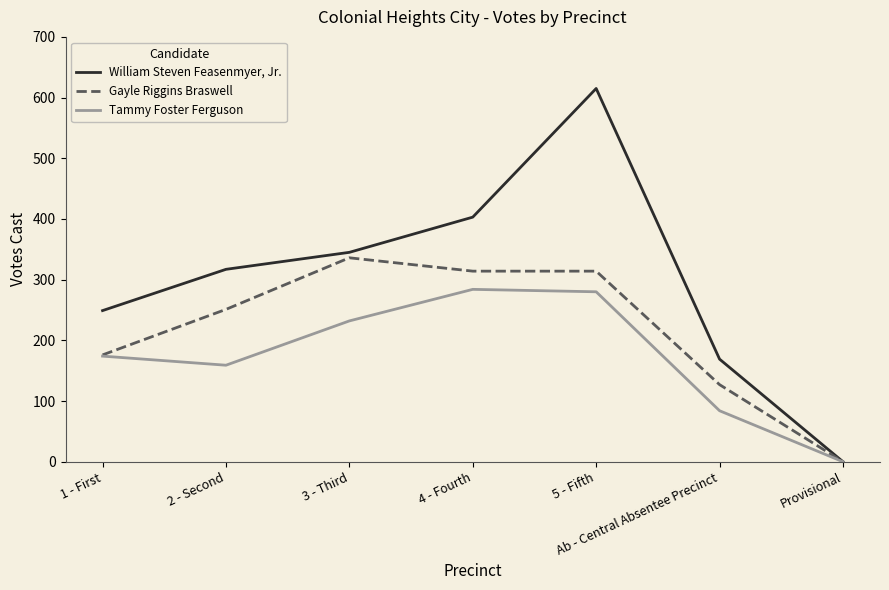

Rank the series at Ab - Central Absentee Precinct from highest to lowest value.

William Steven Feasenmyer, Jr., Gayle Riggins Braswell, Tammy Foster Ferguson